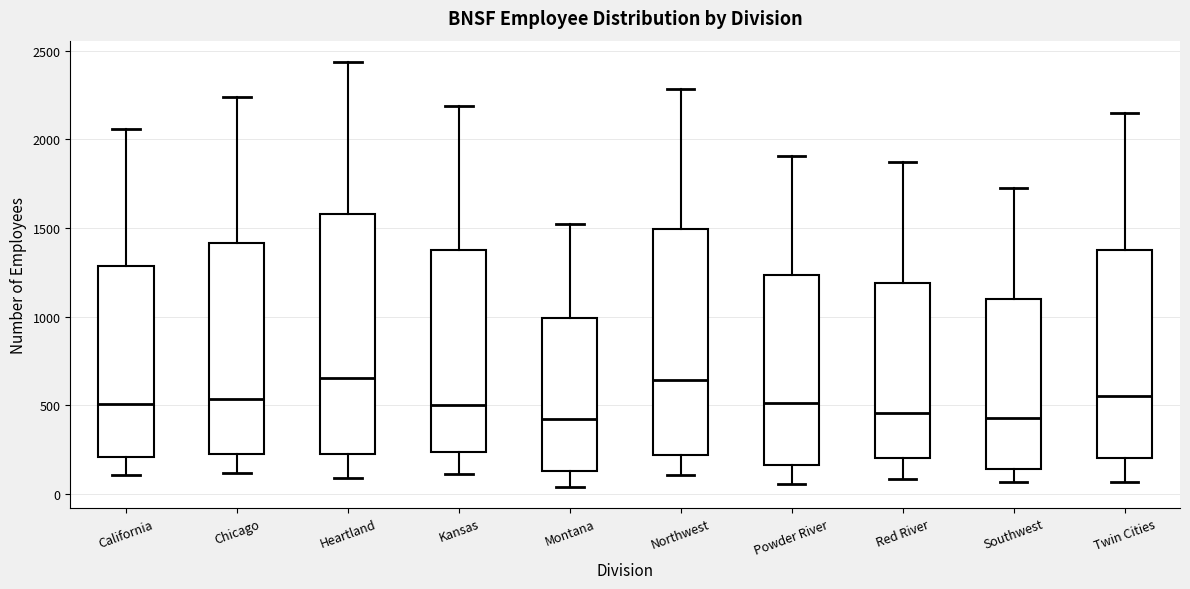

Where is the lower edge of the box for Montana on the y-axis? The values are not printed on the chart, so give them approximately, as read against the axis.

150